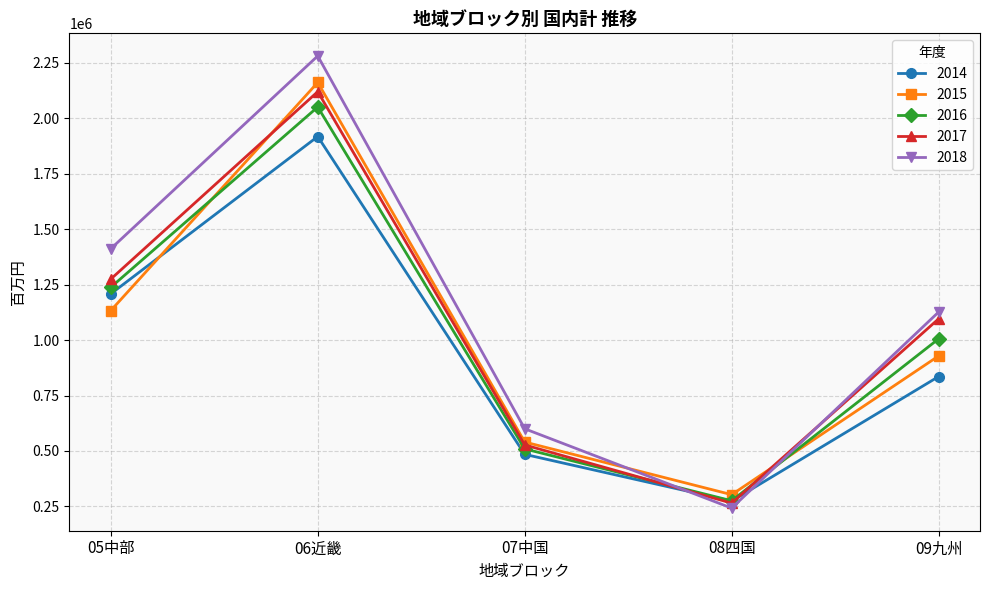

What is the total value across all series at 05中部?

6264450